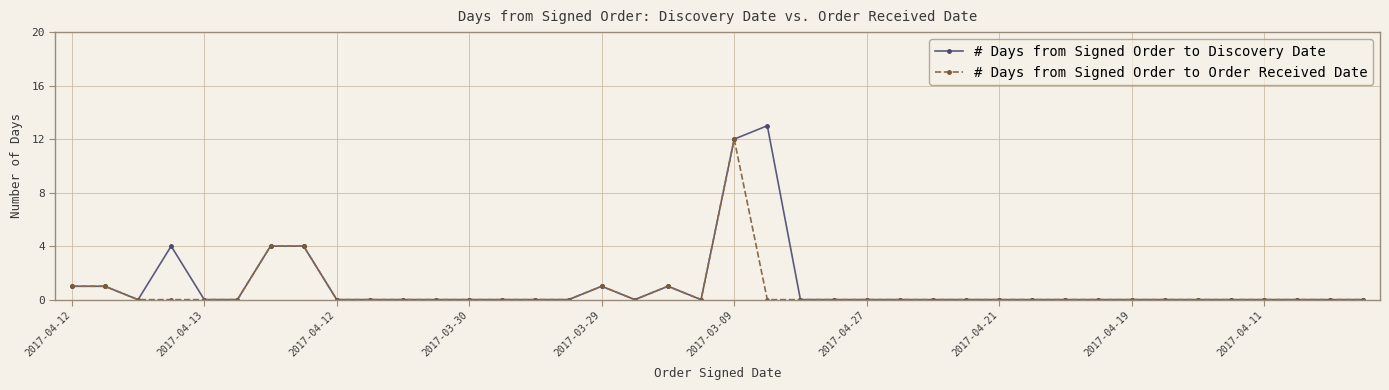

True or false: # Days from Signed Order to Discovery Date has more than 2 interior local peaks.

True